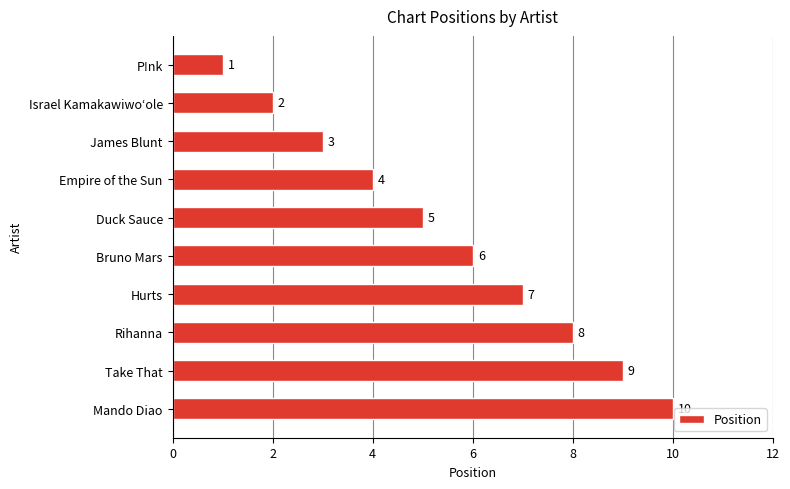

True or false: the data shows 5 at Take That.

False